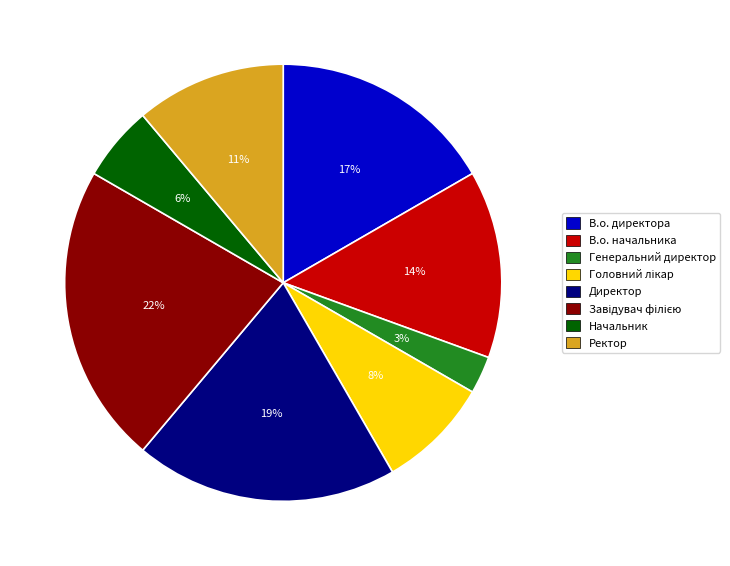

What is the smallest slice in the pie chart?

Генеральний директор